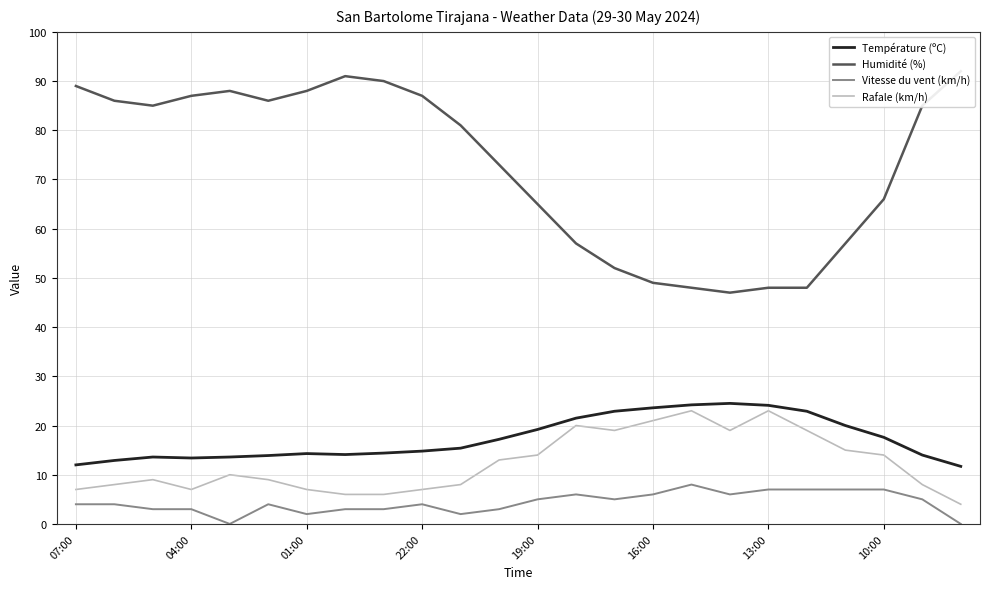

How many lines are shown in the chart?

4